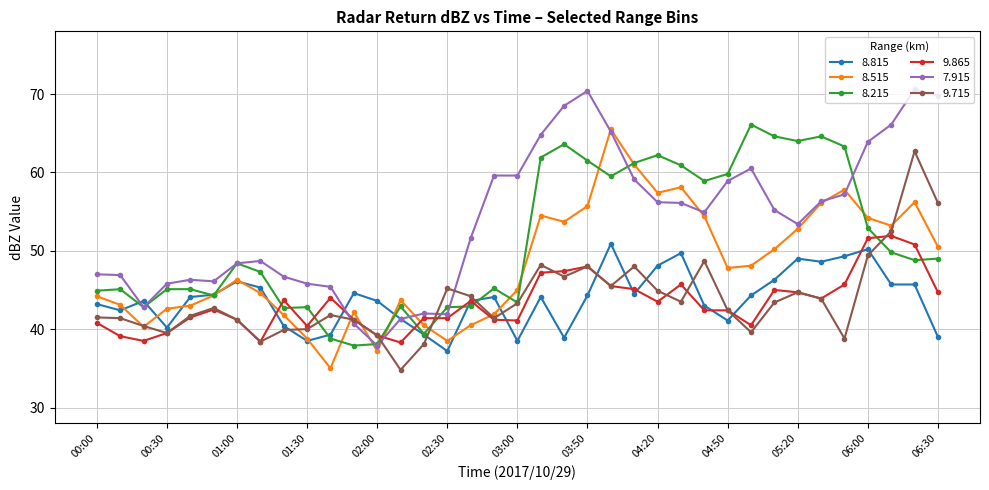

True or false: 8.515 and 9.865 intersect in this chart.

True